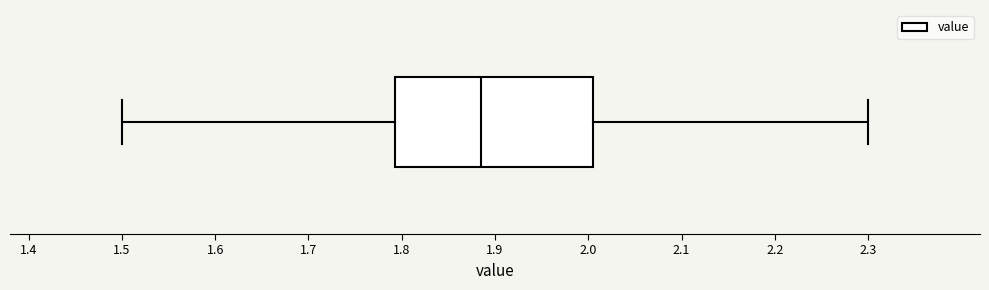

Transcribe this box plot: give where the median line is, the range the box spans, and where the two whiskers end, as read against the x-axis. The values are not printed on the chart, so give them approximately, as read against the axis.

median 1.89, box 1.79 to 2.01, whiskers 1.50 to 2.30